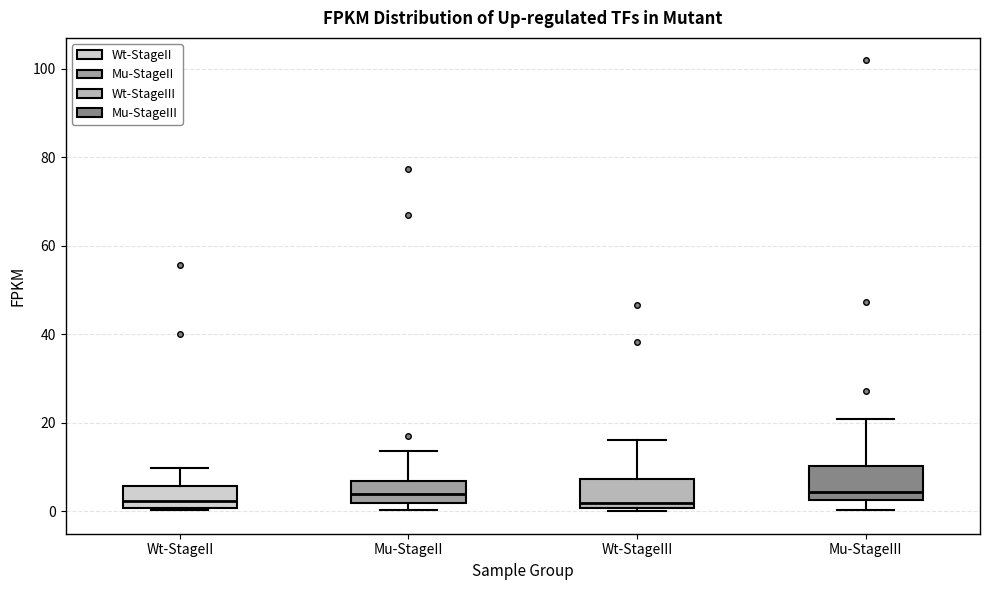

Reading left to right, transcribe this box plot: for each box, give where its median line is, the range the box spans, and where its two whiskers end, as read against the y-axis. The values are not printed on the chart, so give them approximately, as read against the axis.

Wt-StageII: median 2, box 0 to 6, whiskers 0 to 10
Mu-StageII: median 4, box 2 to 6, whiskers 0 to 14
Wt-StageIII: median 2, box 0 to 8, whiskers 0 (just below the box's lower edge) to 16
Mu-StageIII: median 4, box 2 to 10, whiskers 0 to 20